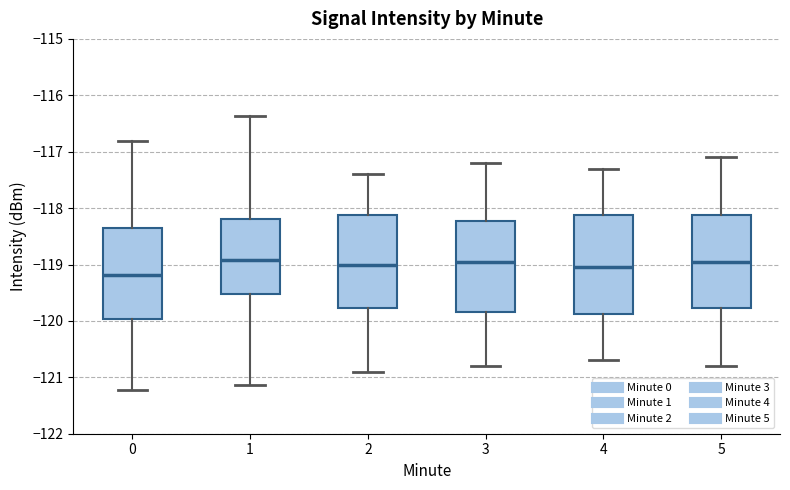

Reading left to right, read every box against the y-axis: the position of its median line, the range the box covers, and the ends of its whiskers. The values are not printed on the chart, so give them approximately, as read against the axis.

0: median -119.2, box -120.0 to -118.4, whiskers -121.2 to -116.8
1: median -118.9, box -119.5 to -118.2, whiskers -121.1 to -116.4
2: median -119.0, box -119.8 to -118.1, whiskers -120.9 to -117.4
3: median -118.9, box -119.8 to -118.2, whiskers -120.8 to -117.2
4: median -119.0, box -119.9 to -118.1, whiskers -120.7 to -117.3
5: median -118.9, box -119.8 to -118.1, whiskers -120.8 to -117.1